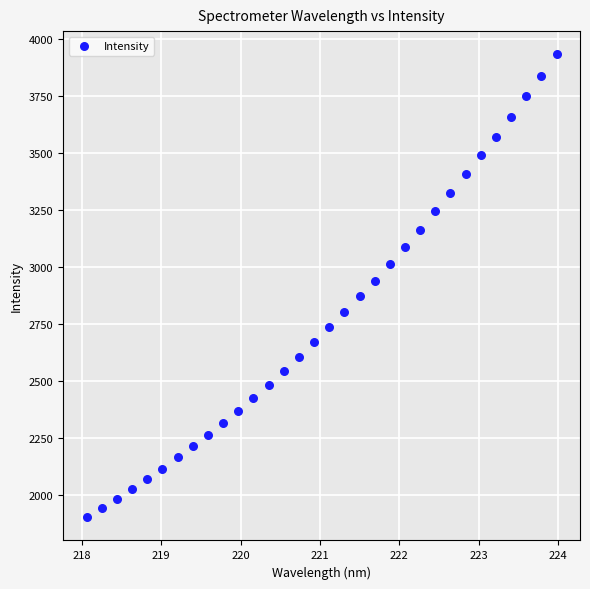

What is the range of Y values (max minus min)?

2030.6